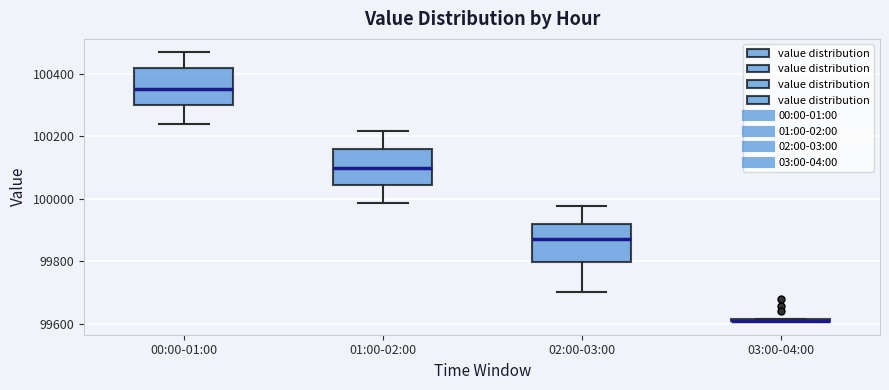

Where is the upper edge of the box for 00:00-01:00 on the y-axis? The values are not printed on the chart, so give them approximately, as read against the axis.

100420